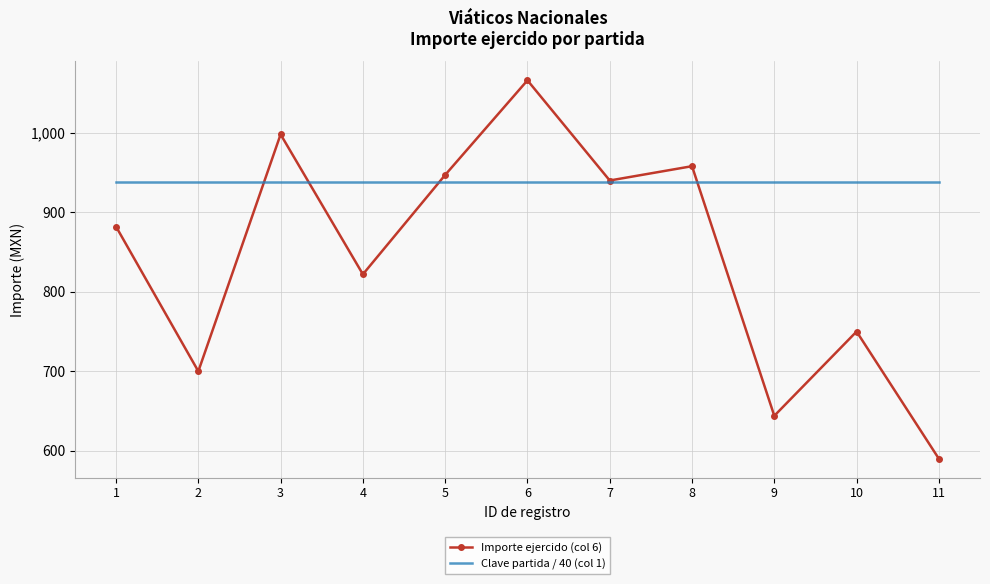

Which series has the largest range (max minus min)?

Importe ejercido (col 6)